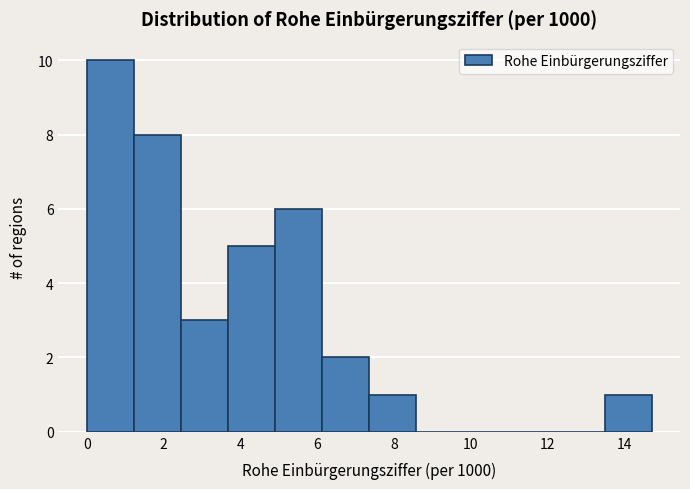

What is the height of the bar covering 6.2 to 7.4 on the x-axis? Neither the bar edges nor the heights are printed on the chart, so give them approximately, as read against the axes.

2